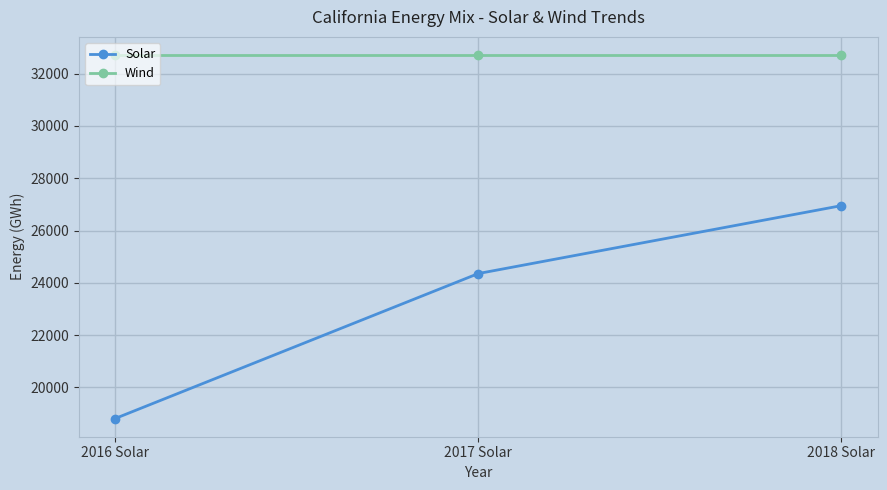

What position from the left is 2017 Solar?

2